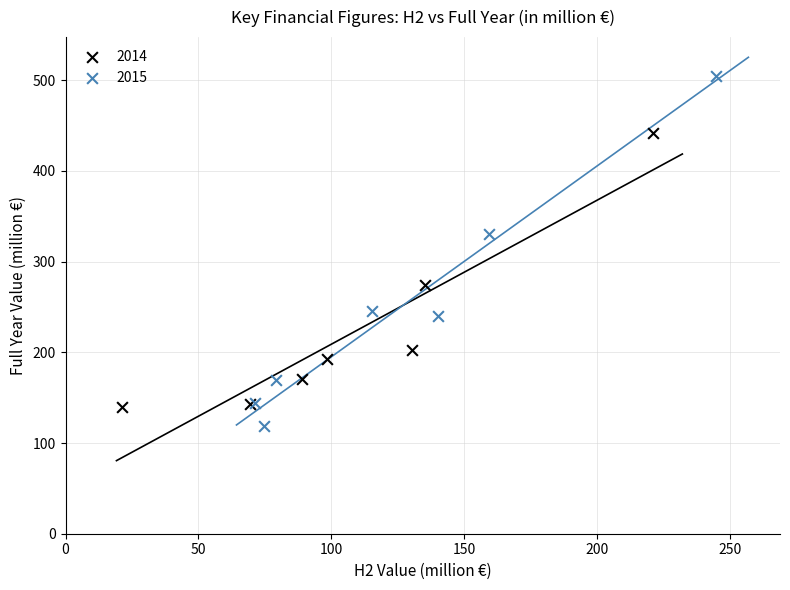

Which series has the widest spread of Y values?

2015